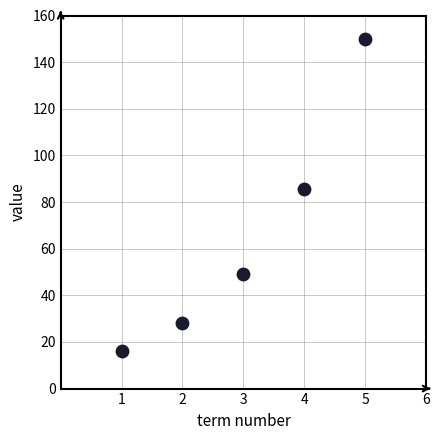

What is the average X value?

3.0